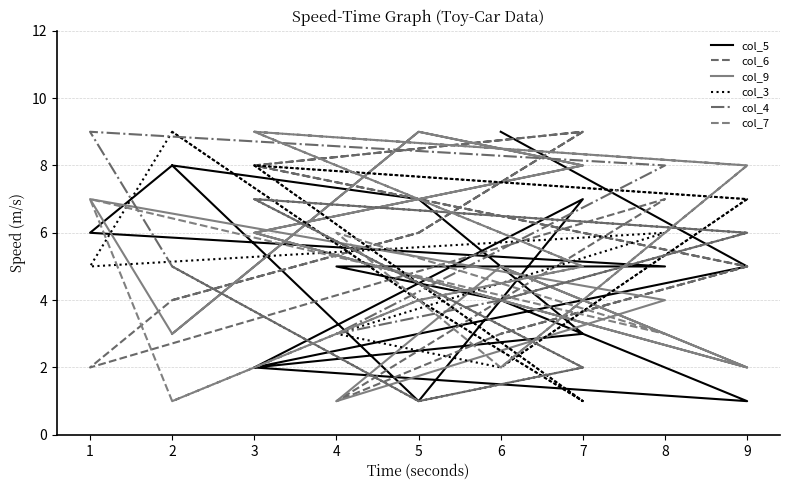

What is the minimum value for col_9?

1